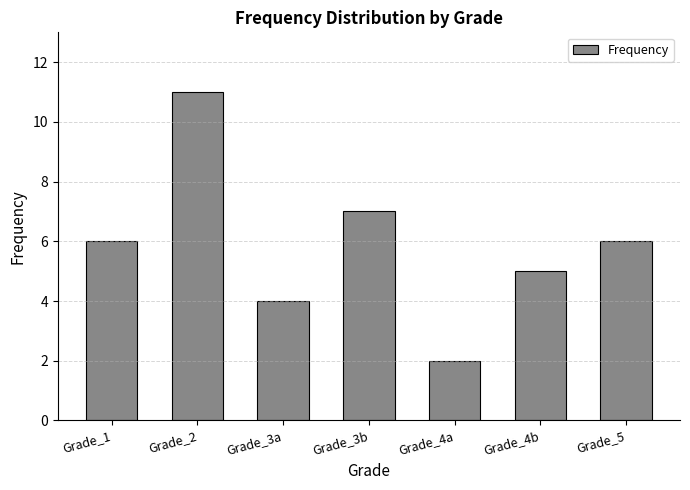

Reading right to left, what are all the values shown in this chart?

6	5	2	7	4	11	6